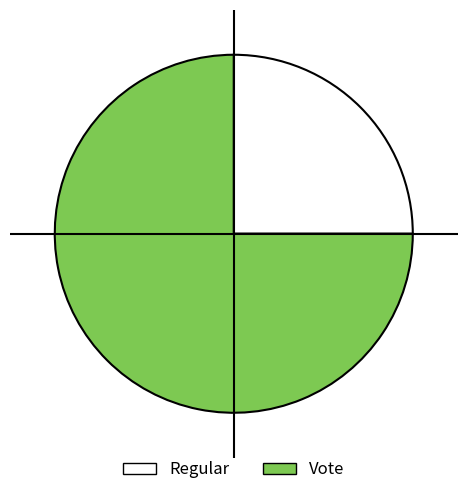

Does any single category account for the majority?

Yes